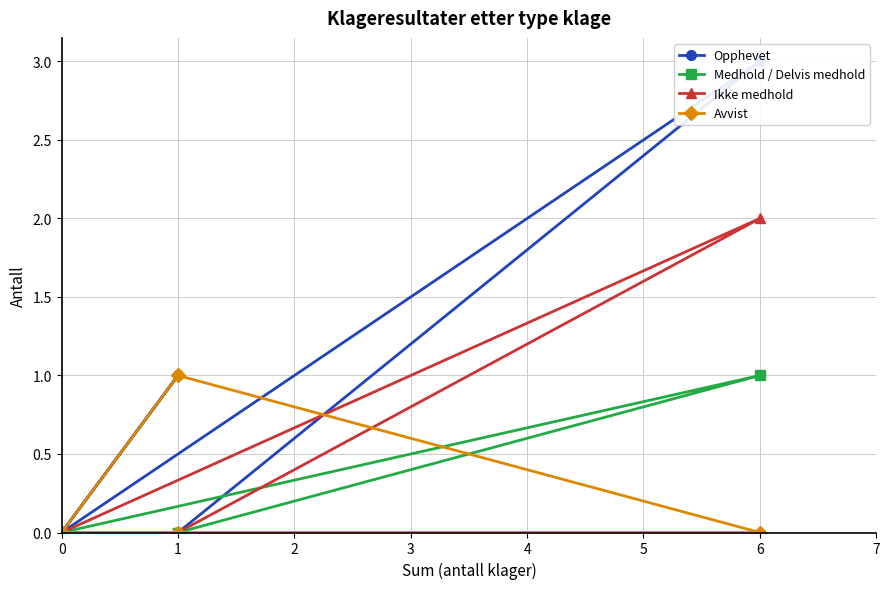

What is the value of the Opphevet point at the 8th from the left?

3